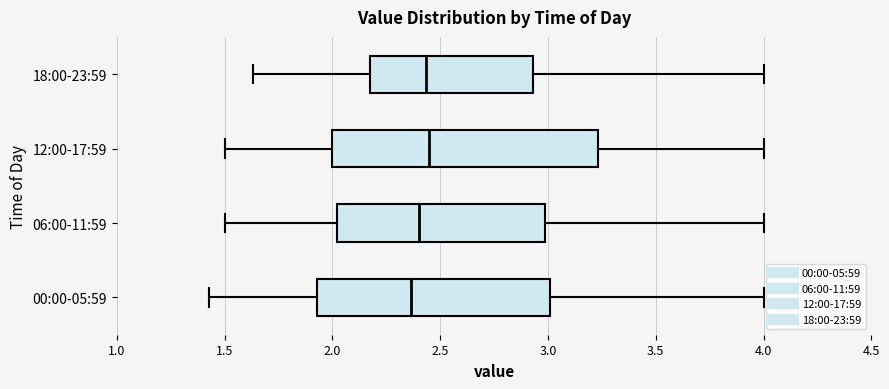

Comparing the boxes themselves (not the whiskers), which one is the widest?

12:00-17:59